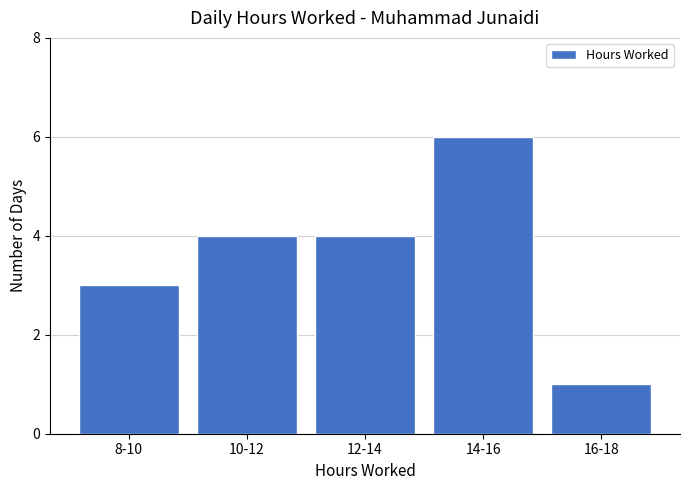

Reading left to right, what are all the values shown in this chart?

3	4	4	6	1